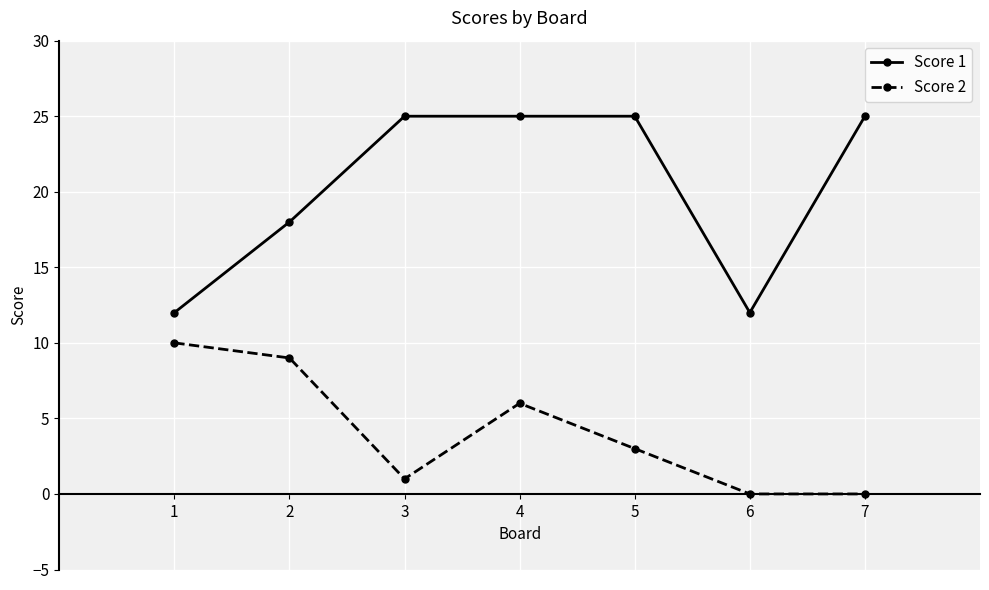

True or false: Score 1 and Score 2 cross at least once.

False